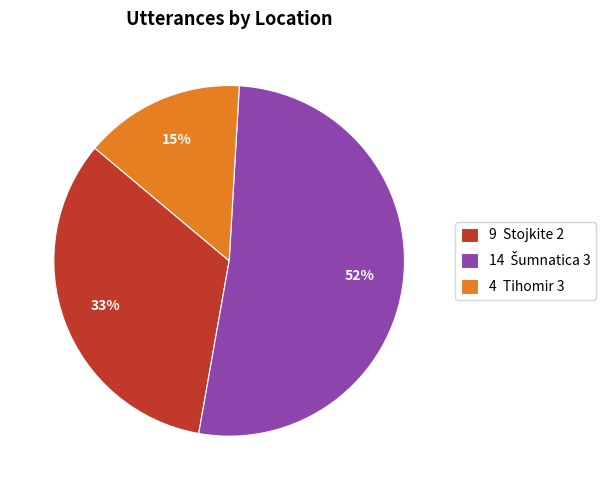

Do 4 Tihomir 3 and 9 Stojkite 2 together represent more than half of the pie?

No